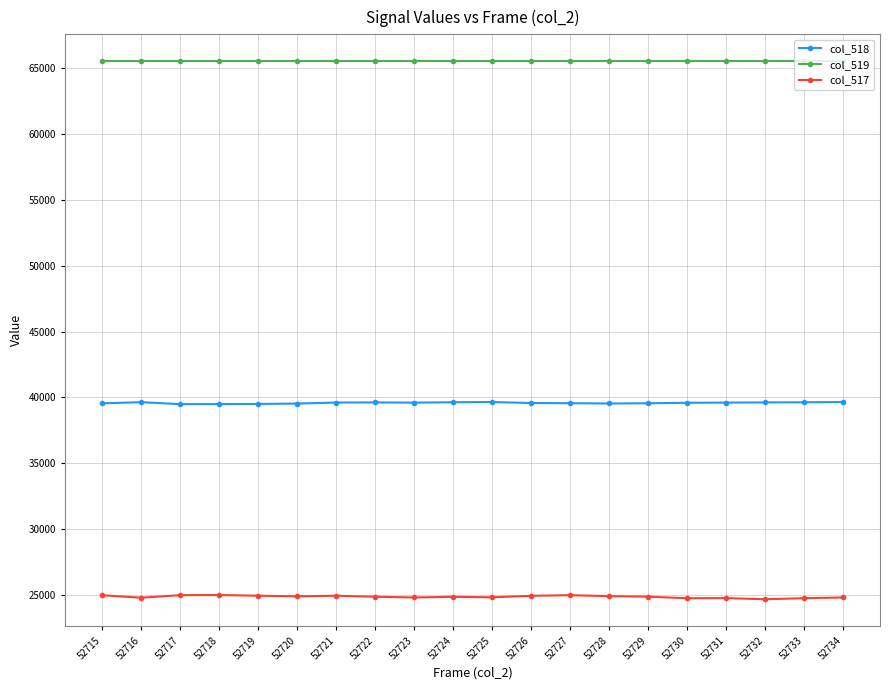

At how many categories does at least one series exceed 29241?

20